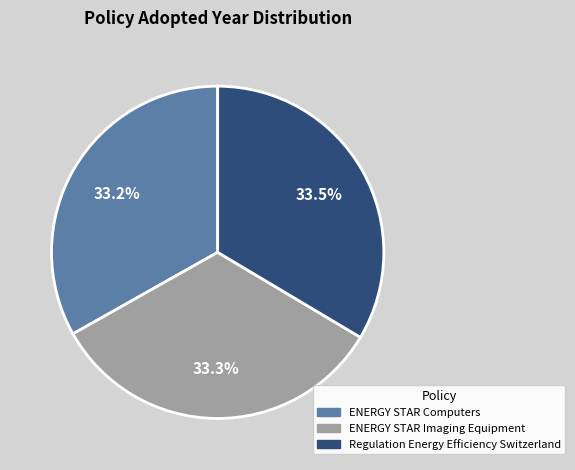

Is there a majority slice in this chart?

No